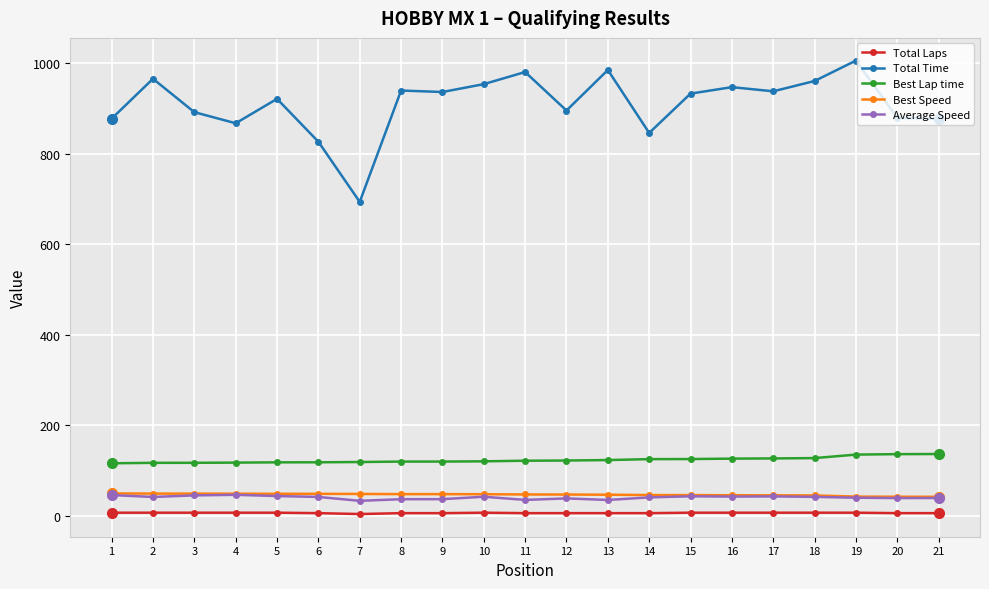

What is the sum of all Best Speed values?

982.5